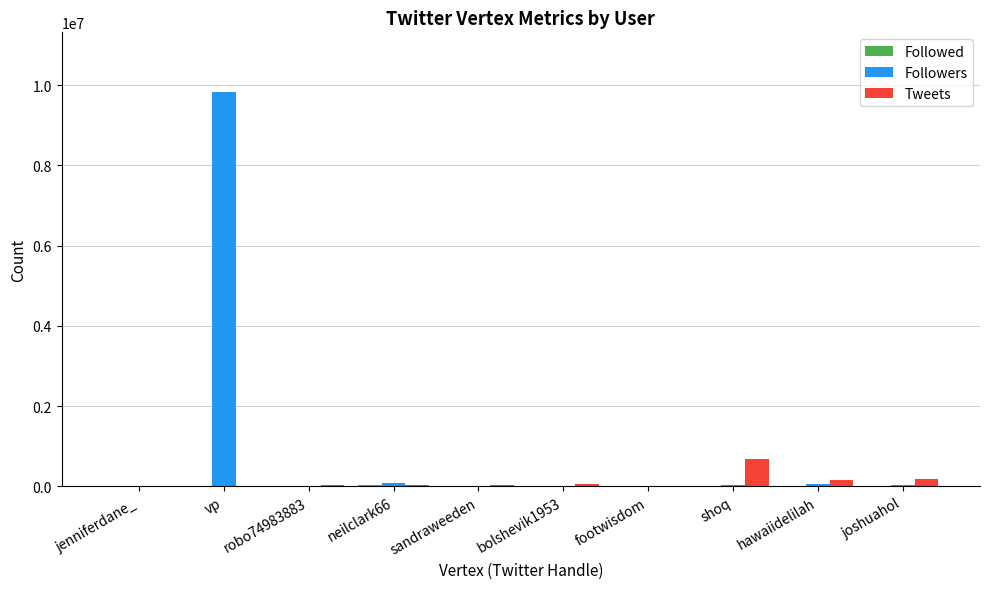

At which label does Followers reach its peak?

vp